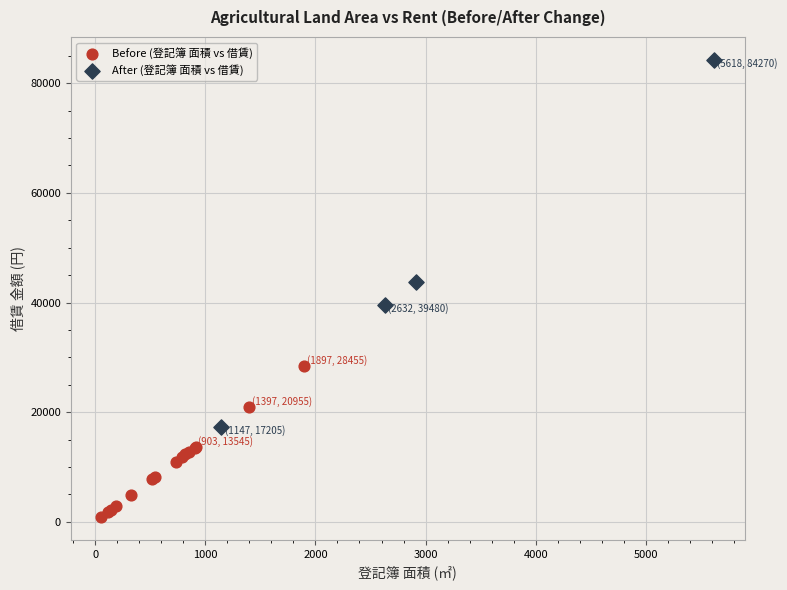

Which series reaches the minimum Y coordinate?

Before (登記簿 面積 vs 借賃)